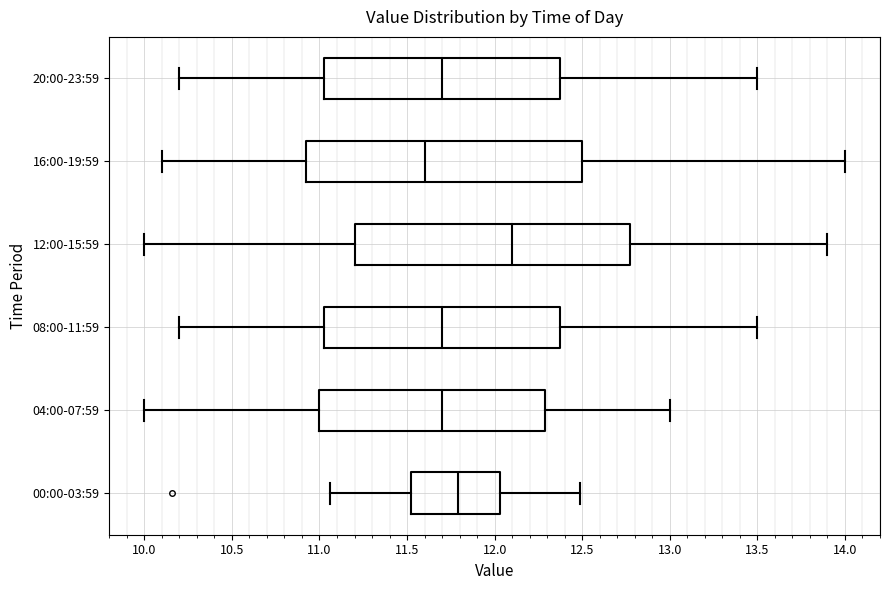

Where is the left edge of the box for 12:00-15:59 on the x-axis? The values are not printed on the chart, so give them approximately, as read against the axis.

11.20